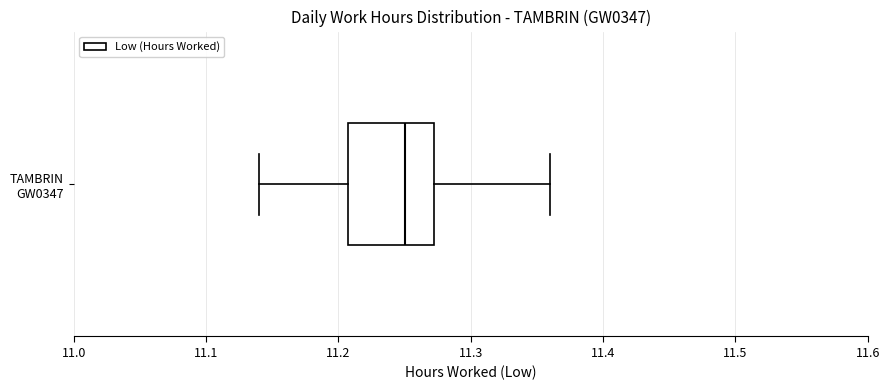

Where does the left whisker of the box for TAMBRIN GW0347 end on the x-axis? The values are not printed on the chart, so give them approximately, as read against the axis.

11.14